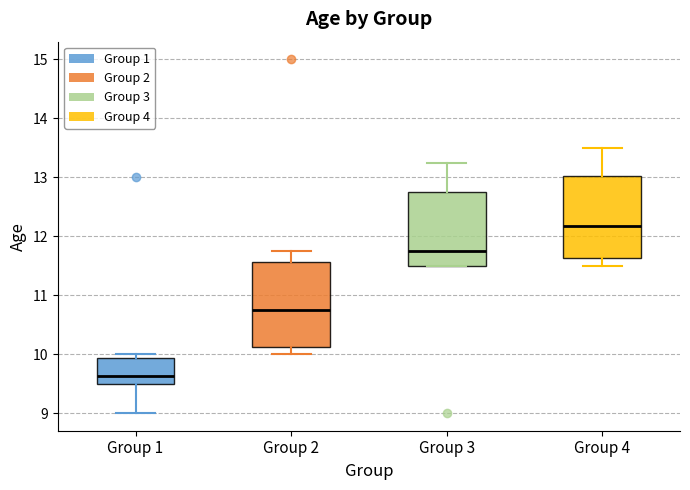

Reading left to right, read every box against the y-axis: the position of its median line, the range the box covers, and the ends of its whiskers. The values are not printed on the chart, so give them approximately, as read against the axis.

Group 1: median 9.6, box 9.5 to 9.9, whiskers 9.0 to 10.0
Group 2: median 10.8, box 10.1 to 11.6, whiskers 10.0 to 11.8
Group 3: median 11.8, box 11.5 to 12.8, whiskers 11.5 to 13.3
Group 4: median 12.2, box 11.6 to 13.0, whiskers 11.5 to 13.5